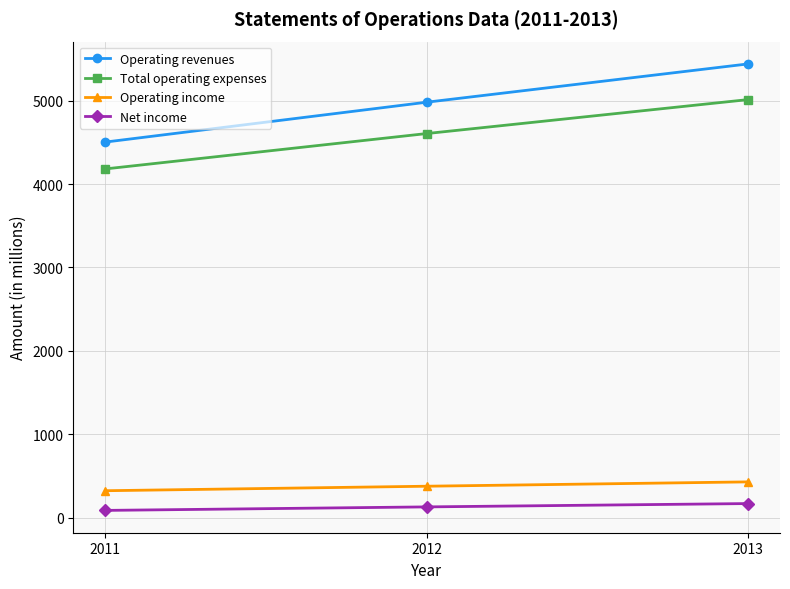

Reading left to right, extract all data points from this chart.

Operating revenues: 4504	4982	5441
Total operating expenses: 4182	4606	5013
Operating income: 322	376	428
Net income: 86	128	168